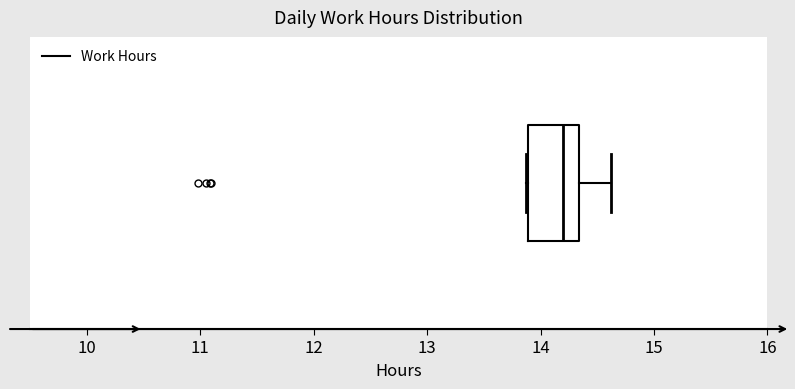

Read this box plot against the x-axis: the position of the median line, the range covered by the box, and the ends of both whiskers. The values are not printed on the chart, so give them approximately, as read against the axis.

median 14.2, box 13.9 to 14.3, whiskers 13.9 to 14.6